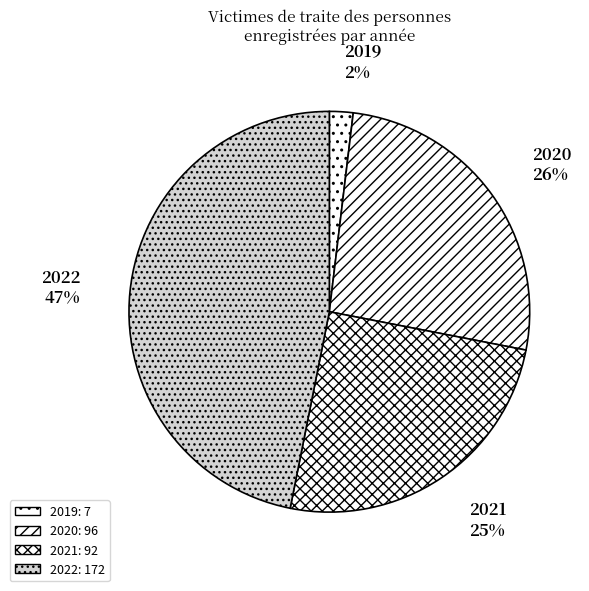

The 2020 slice represents 36% of the pie. True or false?

False